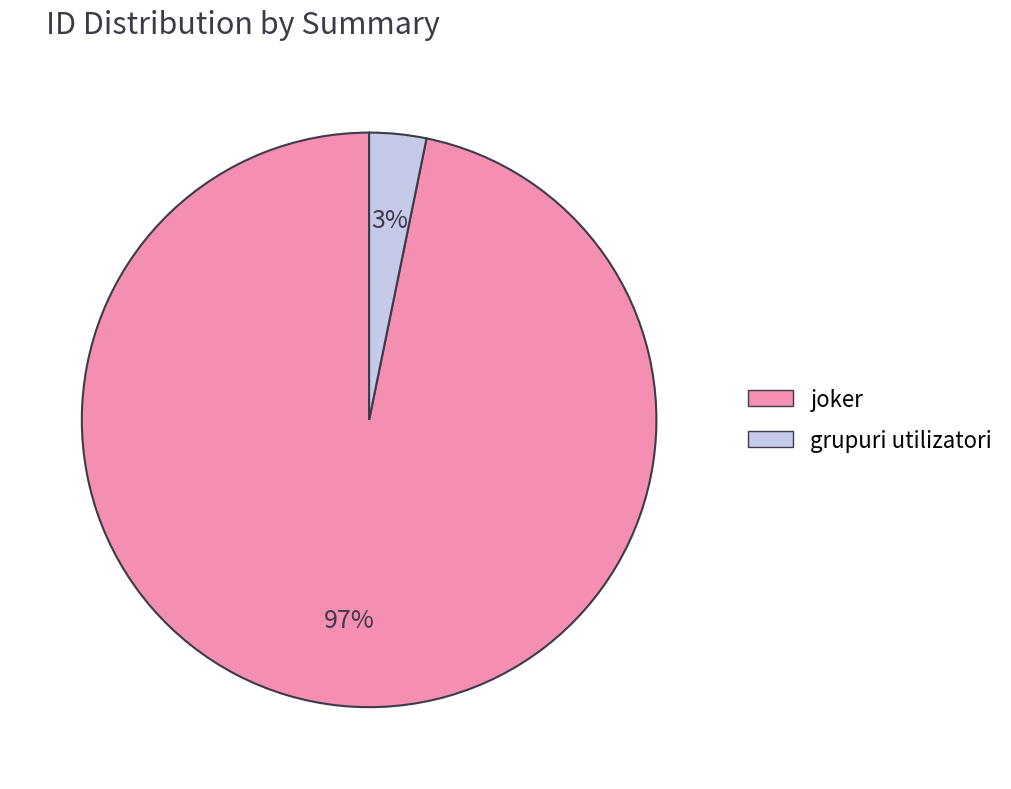

To the nearest percent, what portion does grupuri utilizatori represent?

3%